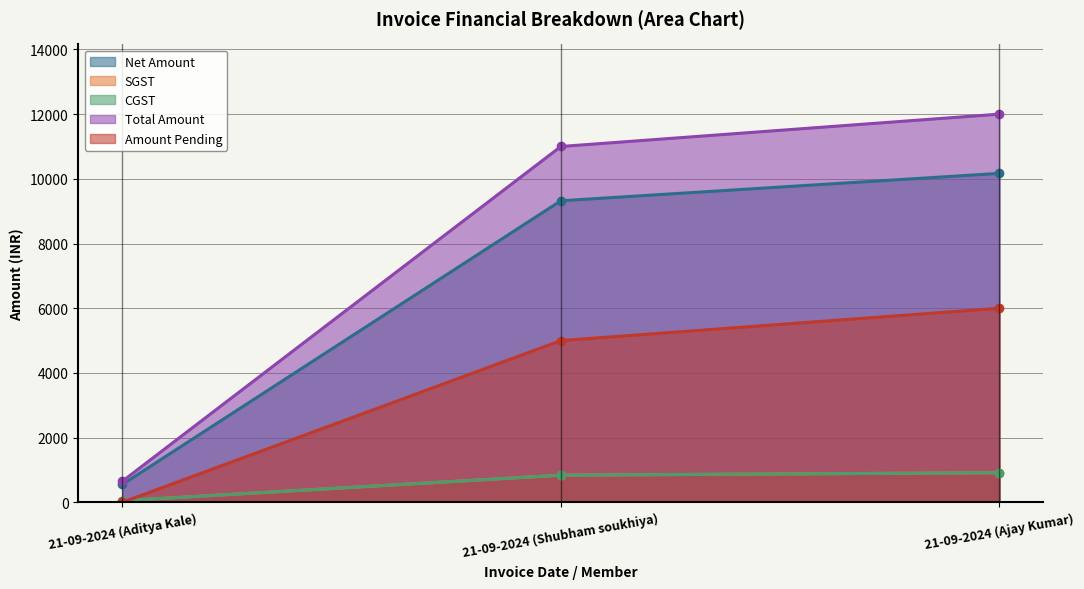

Reading left to right, what are all the values shown in this chart?

Net Amount: 21-09-2024 (Aditya Kale)=550.8	21-09-2024 (Shubham soukhiya)=9322.0	21-09-2024 (Ajay Kumar)=10169.5
SGST: 21-09-2024 (Aditya Kale)=49.6	21-09-2024 (Shubham soukhiya)=839.0	21-09-2024 (Ajay Kumar)=915.2
CGST: 21-09-2024 (Aditya Kale)=49.6	21-09-2024 (Shubham soukhiya)=839.0	21-09-2024 (Ajay Kumar)=915.2
Total Amount: 21-09-2024 (Aditya Kale)=650.0	21-09-2024 (Shubham soukhiya)=11000.0	21-09-2024 (Ajay Kumar)=12000.0
Amount Pending: 21-09-2024 (Aditya Kale)=0.0	21-09-2024 (Shubham soukhiya)=5000.0	21-09-2024 (Ajay Kumar)=6000.0